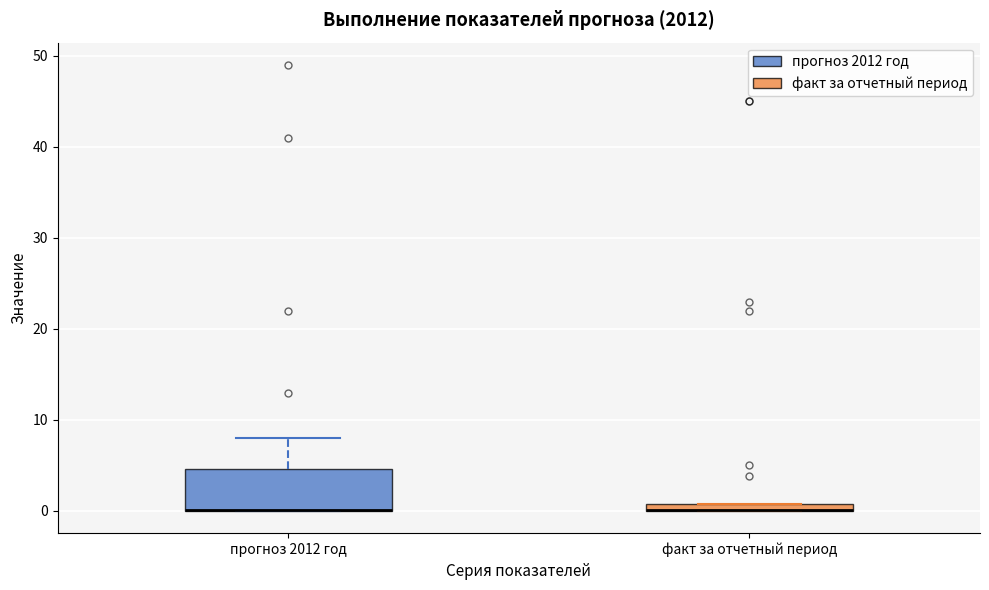

Where is the upper edge of the box for прогноз 2012 год on the y-axis? The values are not printed on the chart, so give them approximately, as read against the axis.

5